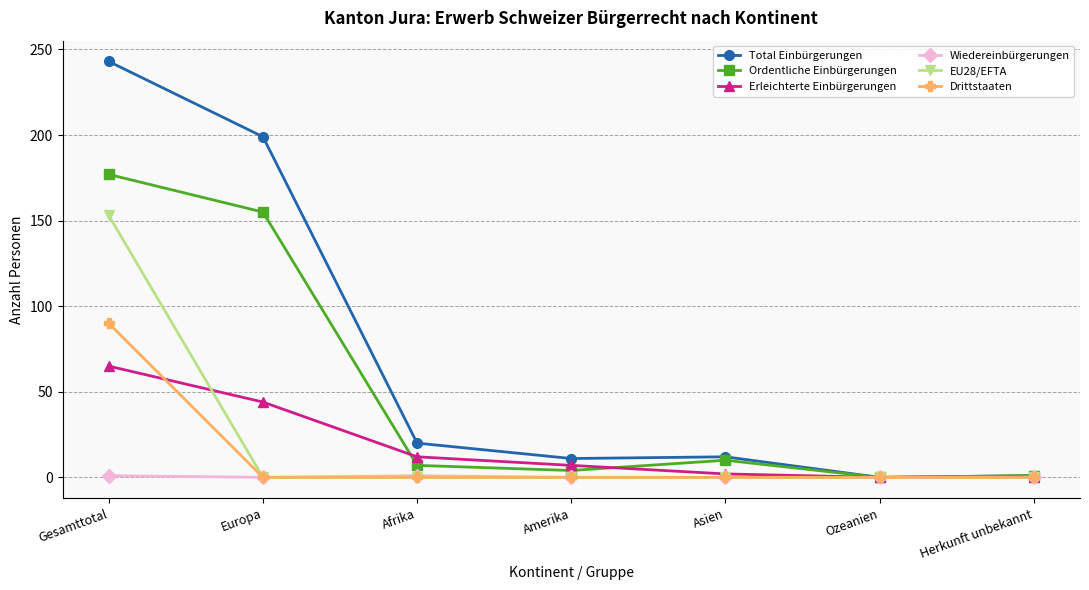

Is it true that Drittstaaten equals 0 at Asien?

True